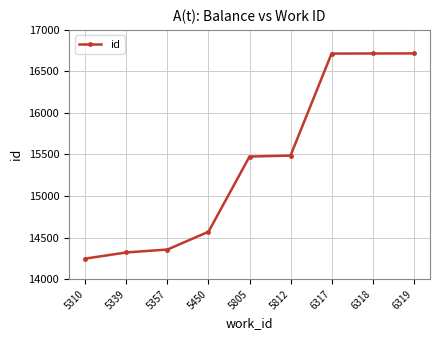

What is the sum of the values at 6317 and 5310?

30962